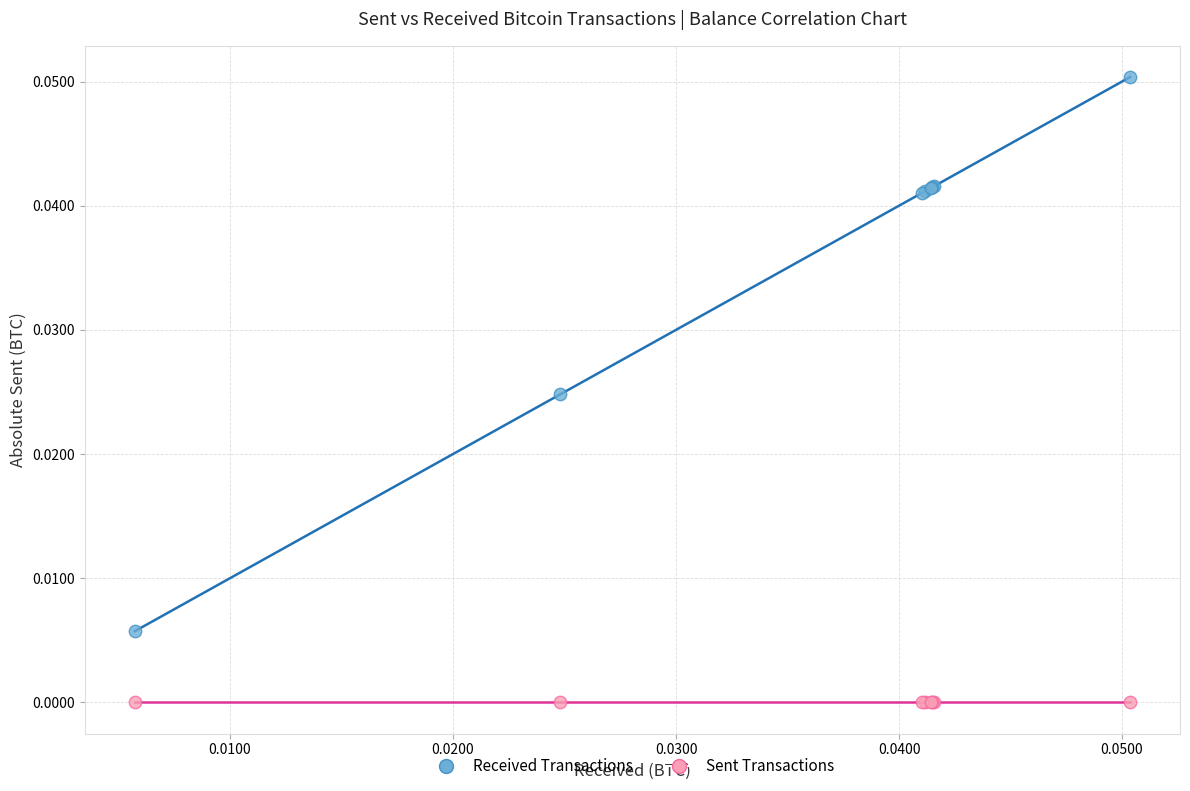

What are all the series names shown in the legend?

Received Transactions, Sent Transactions